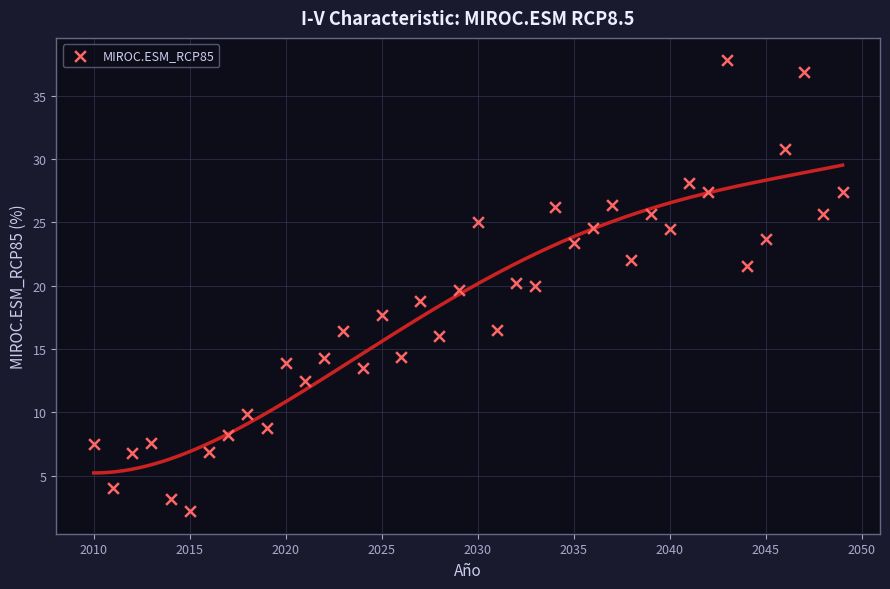

What is the range of Y values (max minus min)?

35.6